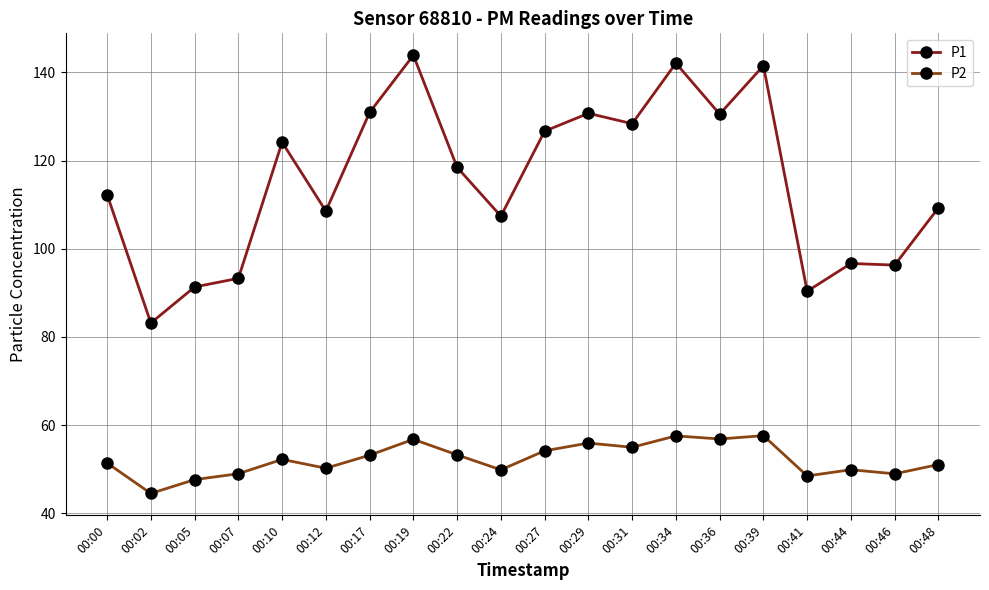

What is the approximate value of P2 at 00:36?

56.9